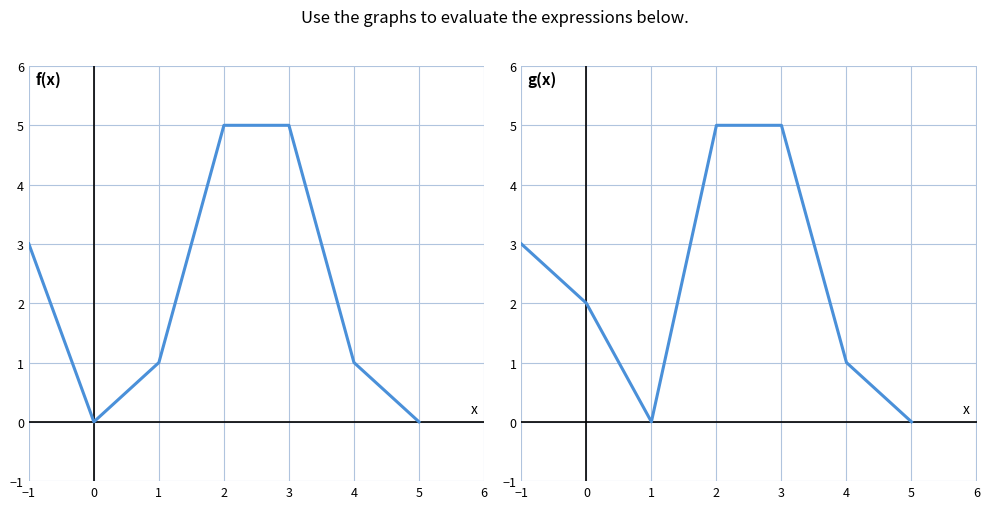

At which label does f(x) reach its peak?

2